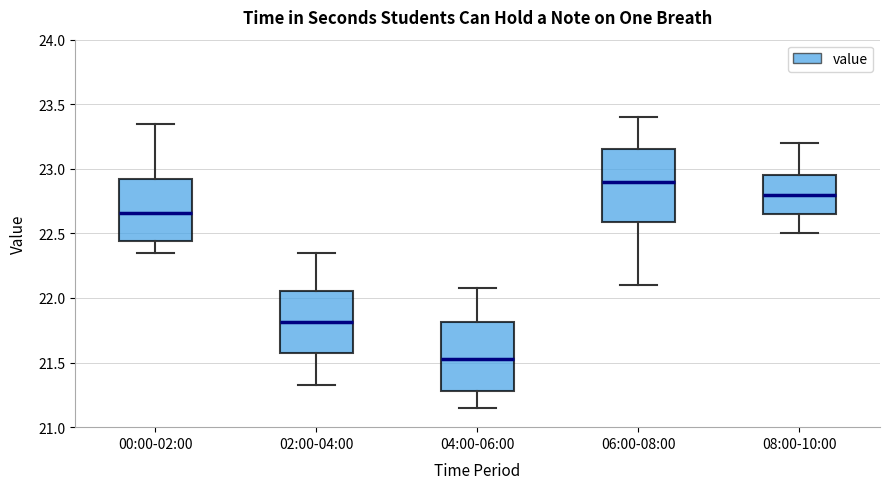

Reading left to right, read every box against the y-axis: the position of its median line, the range the box covers, and the ends of its whiskers. The values are not printed on the chart, so give them approximately, as read against the axis.

00:00-02:00: median 22.65, box 22.45 to 22.95, whiskers 22.35 to 23.35
02:00-04:00: median 21.80, box 21.55 to 22.05, whiskers 21.35 to 22.35
04:00-06:00: median 21.55, box 21.30 to 21.80, whiskers 21.15 to 22.10
06:00-08:00: median 22.90, box 22.60 to 23.15, whiskers 22.10 to 23.40
08:00-10:00: median 22.80, box 22.65 to 22.95, whiskers 22.50 to 23.20